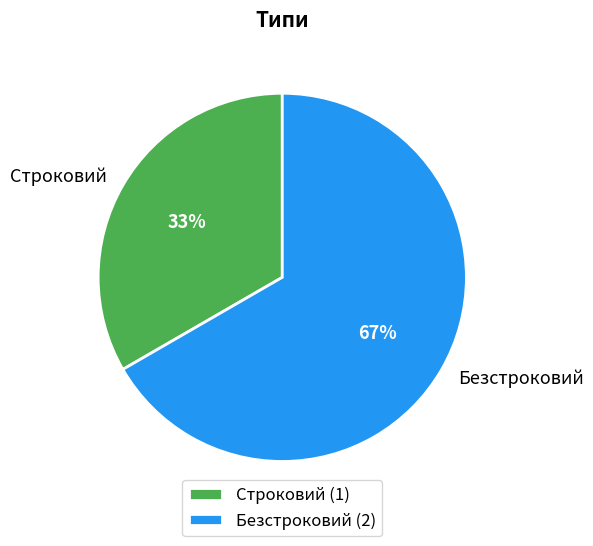

To the nearest percent, what is the combined percentage of Безстроковий and Строковий?

100%